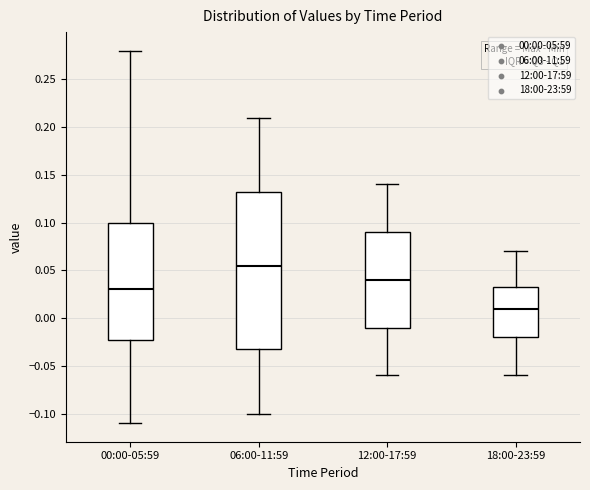

Reading left to right, transcribe this box plot: for each box, give where its median line is, the range the box spans, and where its two whiskers end, as read against the y-axis. The values are not printed on the chart, so give them approximately, as read against the axis.

00:00-05:59: median 0.030, box -0.020 to 0.100, whiskers -0.110 to 0.280
06:00-11:59: median 0.055, box -0.030 to 0.135, whiskers -0.100 to 0.210
12:00-17:59: median 0.040, box -0.010 to 0.090, whiskers -0.060 to 0.140
18:00-23:59: median 0.010, box -0.020 to 0.035, whiskers -0.060 to 0.070